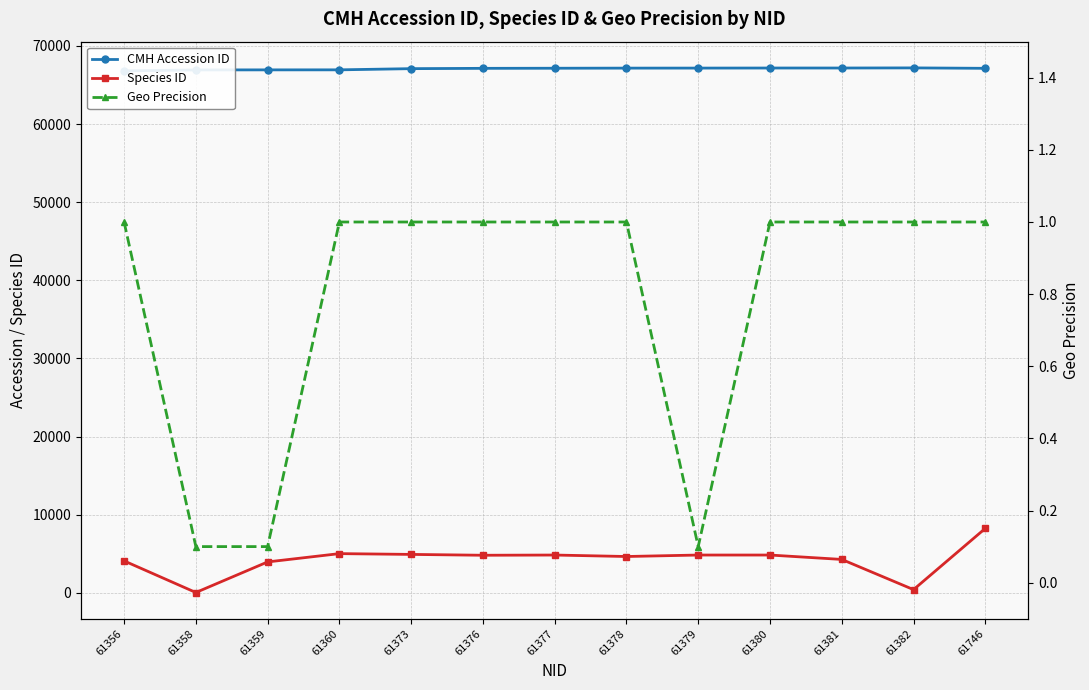

What is the minimum value for CMH Accession ID?

66814.0